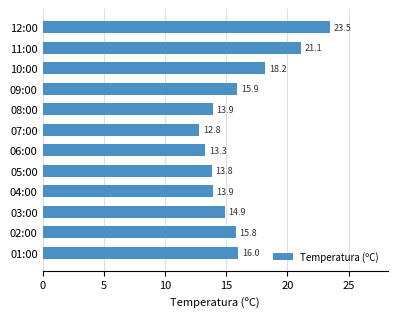

Is it true that the value at 04:00 is 13.9?

True